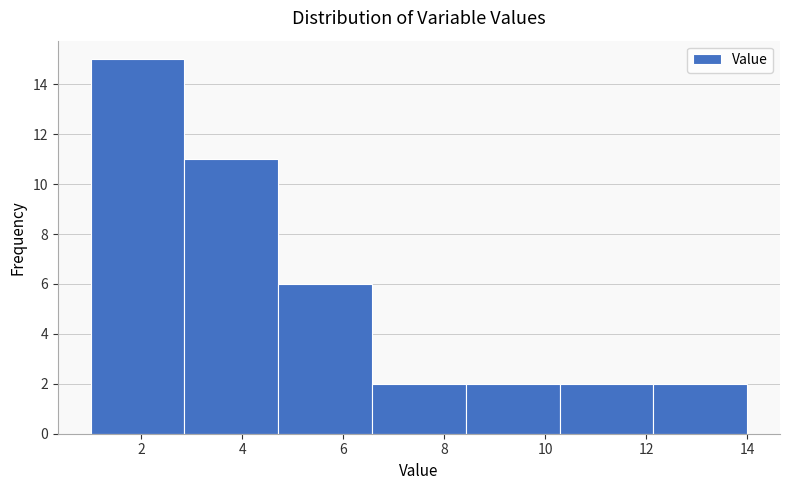

How tall is the bar that spans 2.8 to 4.8 on the x-axis? Neither the bar edges nor the heights are printed on the chart, so give them approximately, as read against the axes.

11